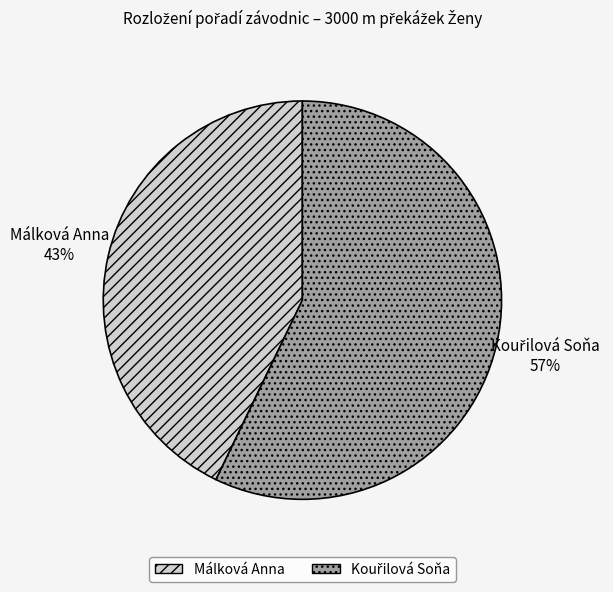

Does Málková Anna account for over 50% of the chart?

No